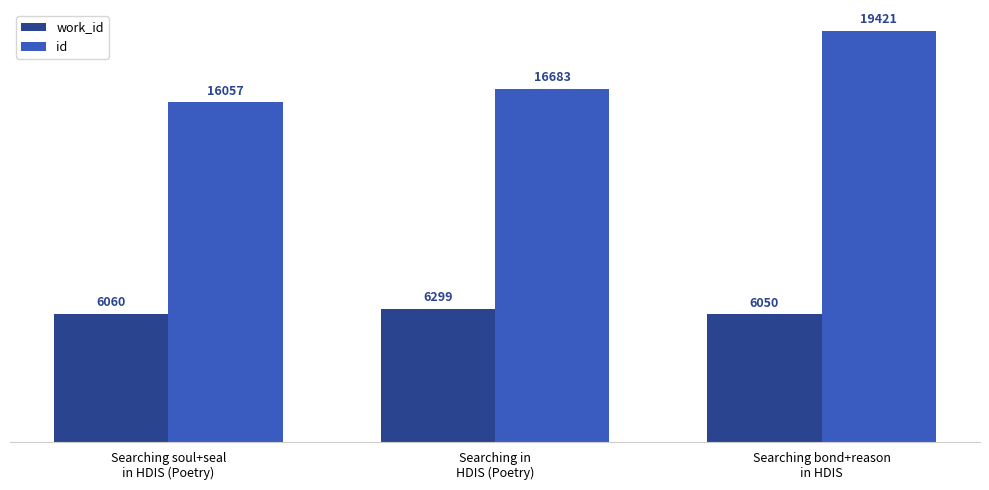

Which series has the largest range (max minus min)?

id